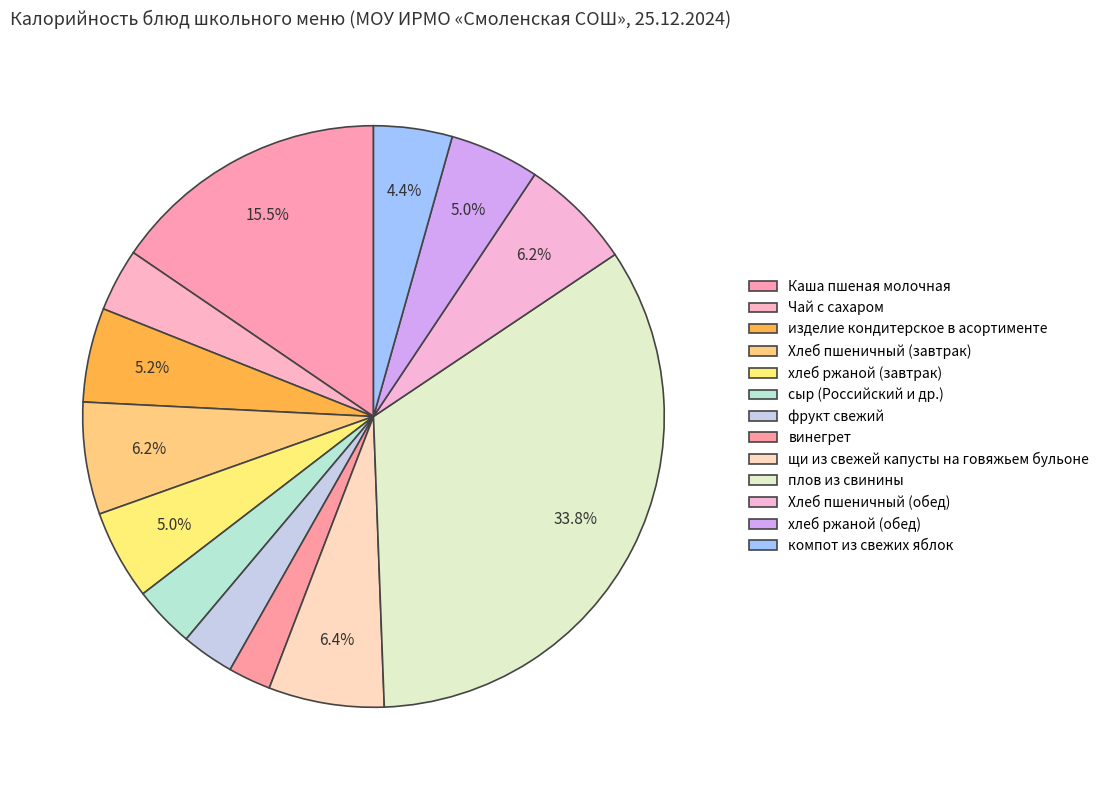

Count the number of slices in the pie.

13